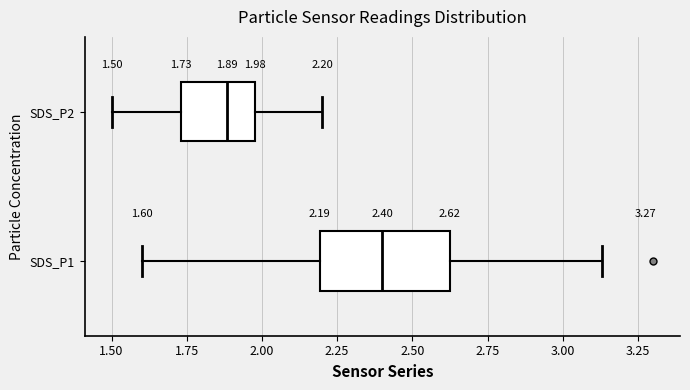

Comparing the boxes themselves (not the whiskers), which one is the widest?

SDS_P1